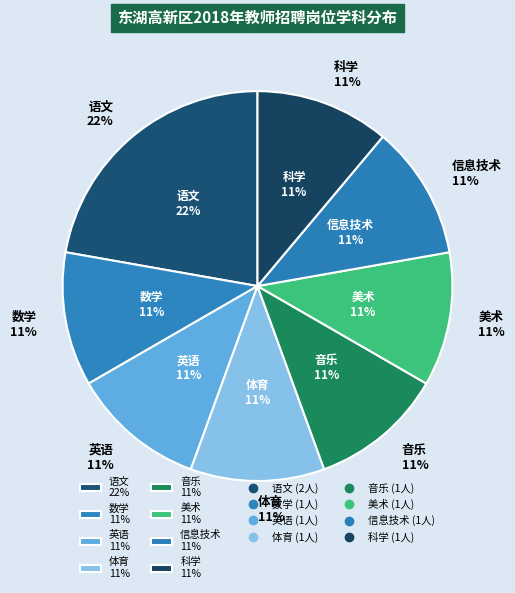

How many segments does this pie chart have?

8